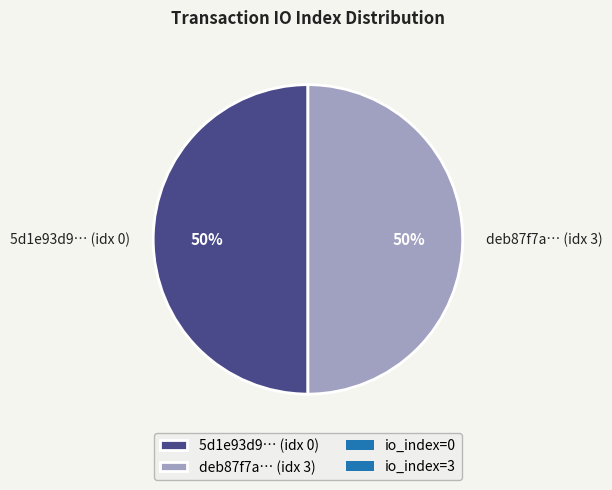

To the nearest percent, what portion does deb87f7a… (idx 3) represent?

50%